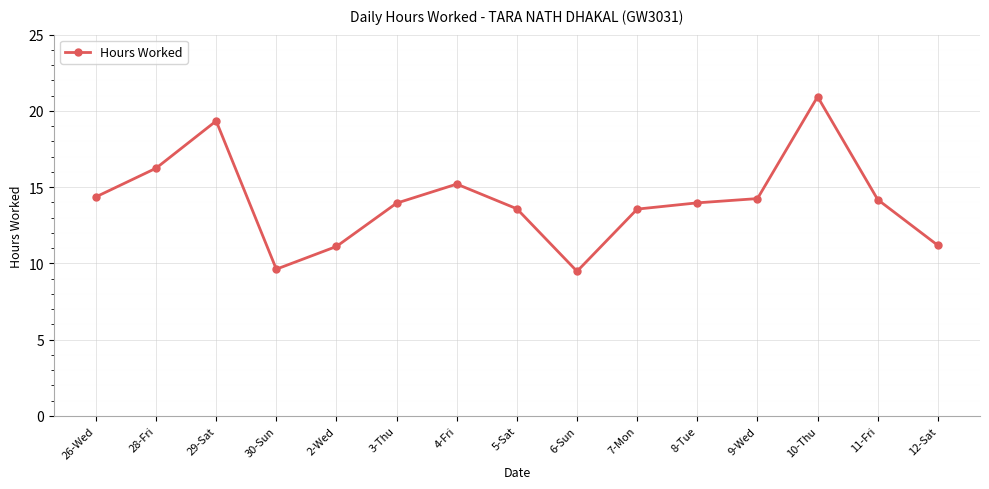

How many lines are shown in the chart?

1